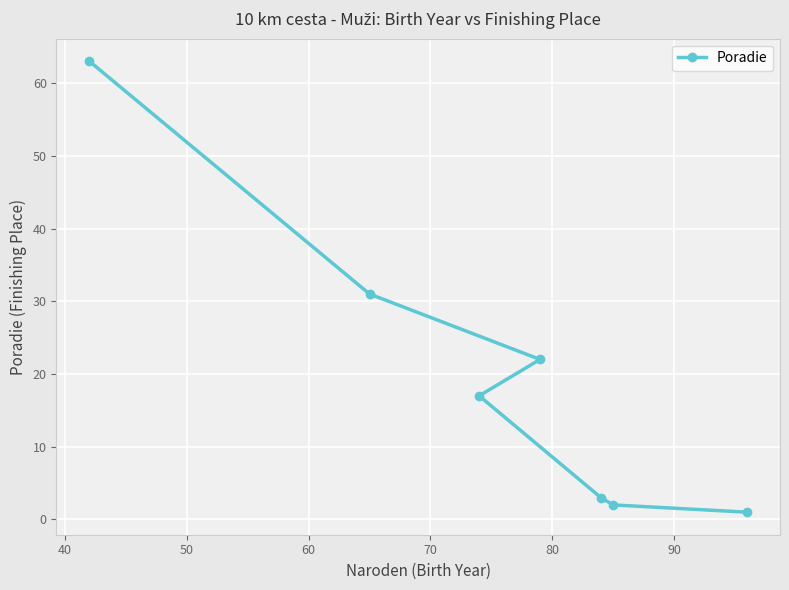

How many data points are above 17?

3